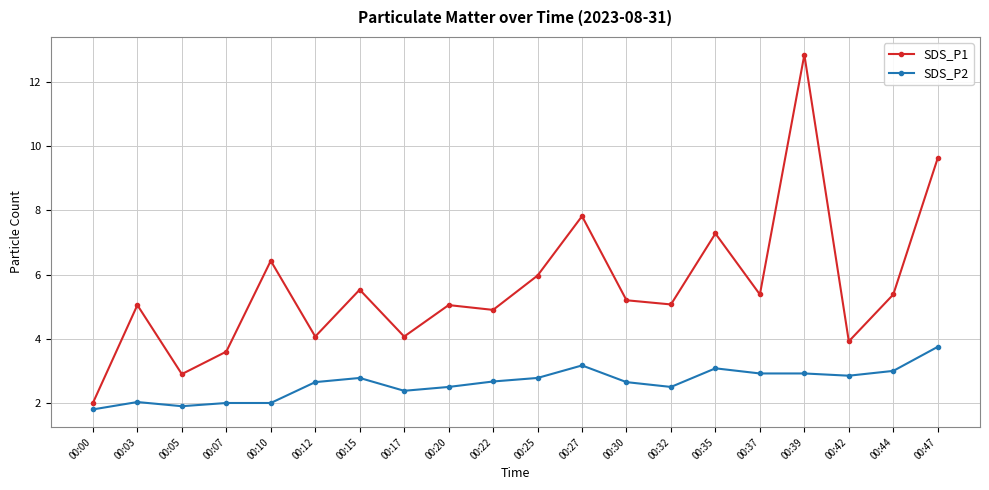

Which series has the largest range (max minus min)?

SDS_P1